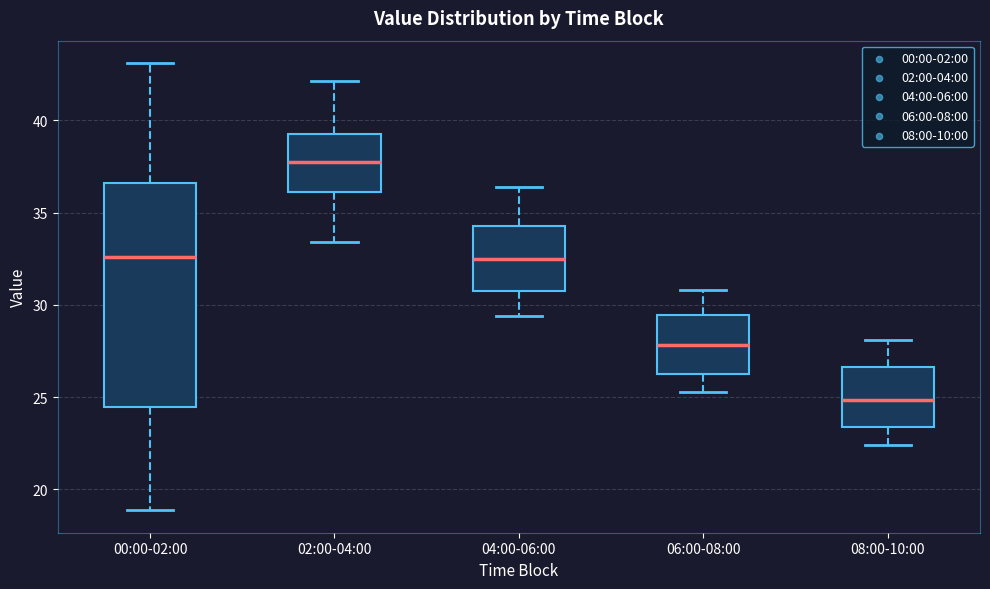

Which box has the lowest median line?

08:00-10:00